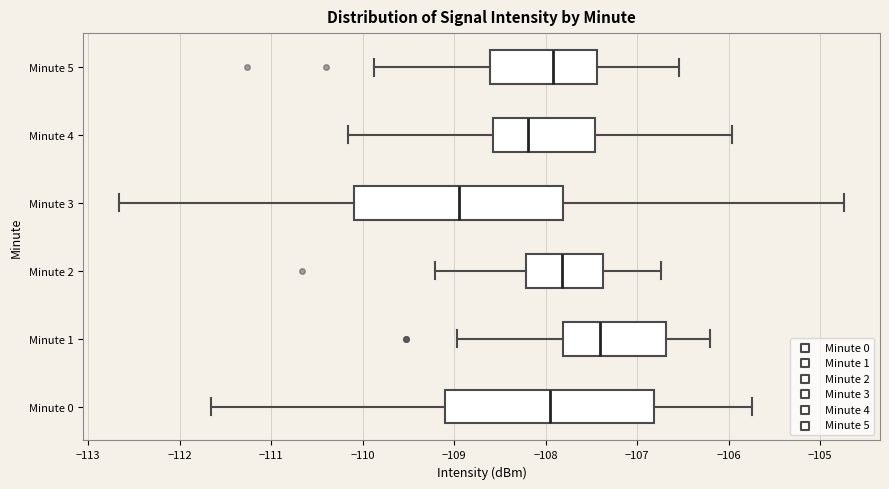

Which box's median line is the furthest to the right?

Minute 1